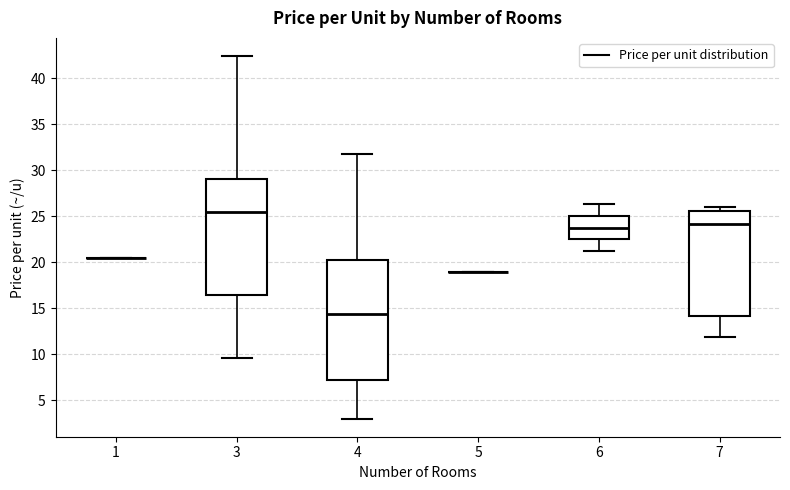

Where is the lower edge of the box at x = 6 on the y-axis? The values are not printed on the chart, so give them approximately, as read against the axis.

22.5